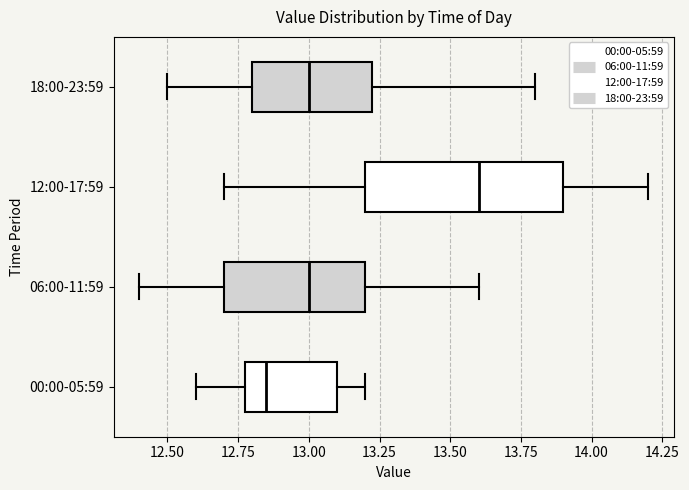

Where is the left edge of the box for 00:00-05:59 on the x-axis? The values are not printed on the chart, so give them approximately, as read against the axis.

12.80